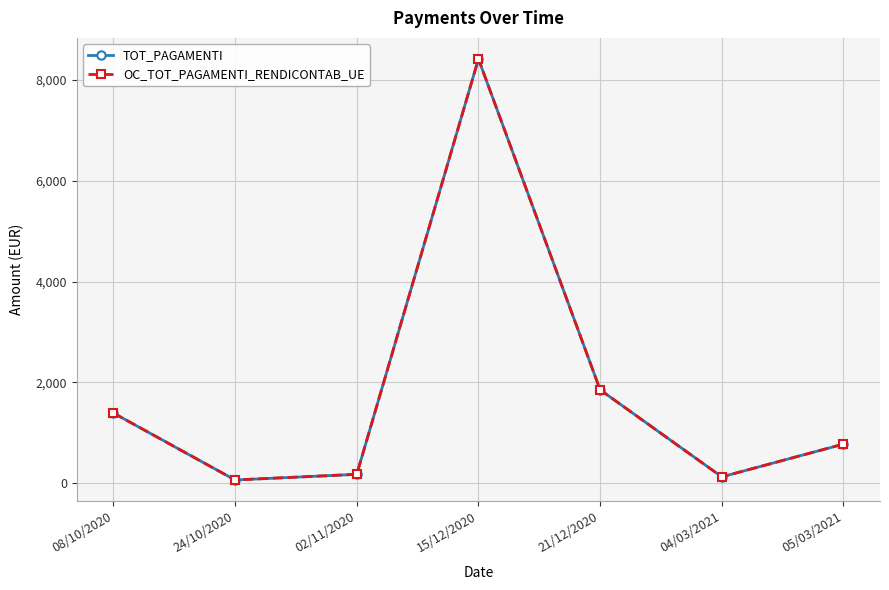

Does the chart have visible grid lines?

Yes